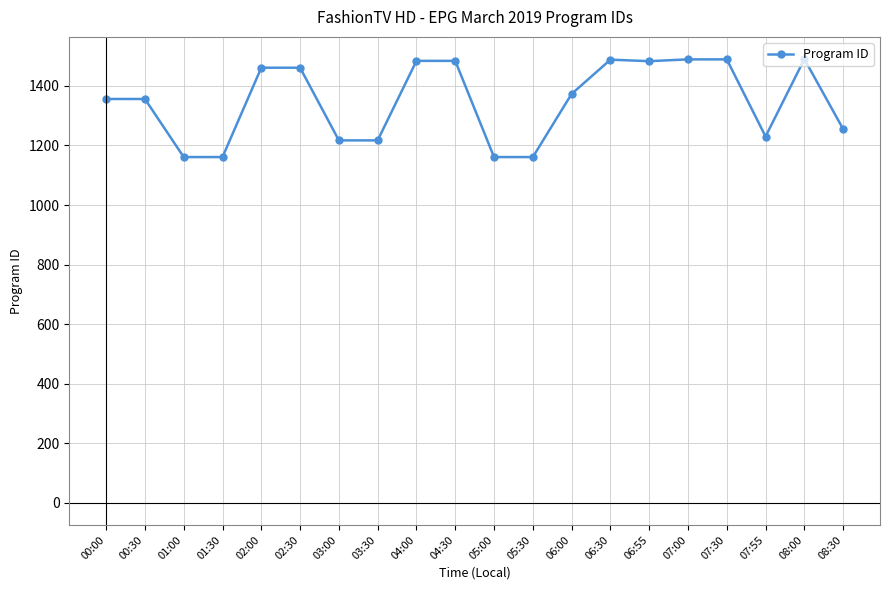

What is the minimum value shown in the chart?

1161